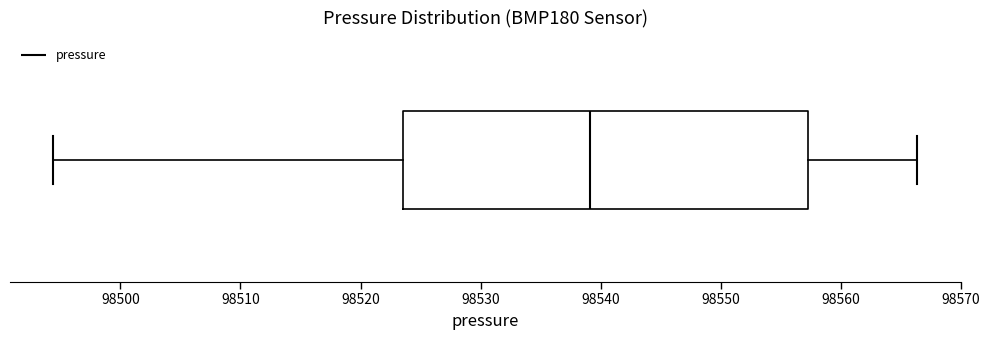

Read this box plot against the x-axis: the position of the median line, the range covered by the box, and the ends of both whiskers. The values are not printed on the chart, so give them approximately, as read against the axis.

median 98539, box 98524 to 98557, whiskers 98494 to 98566